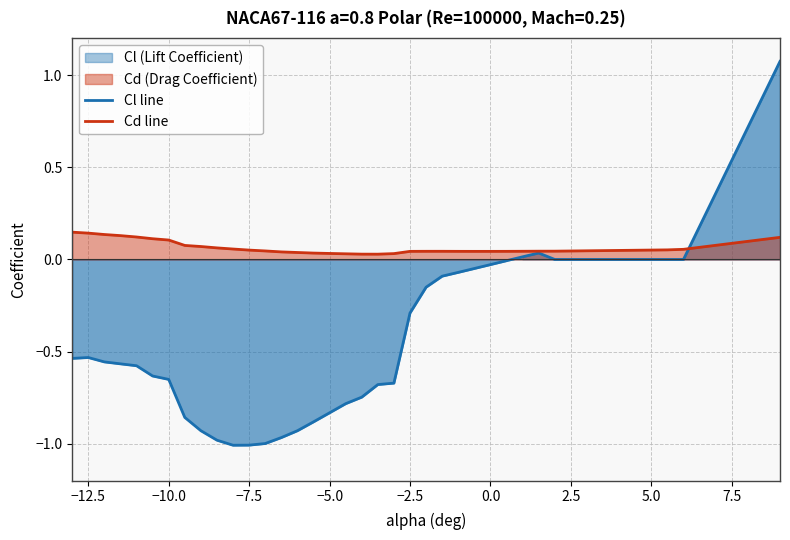

How many categories are shown in the chart?

40